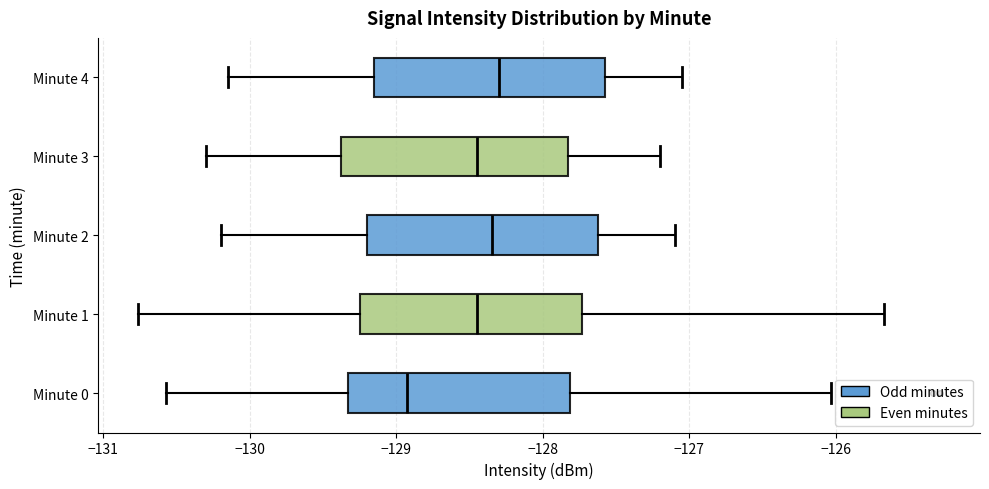

Where is the left edge of the box for Minute 1 on the x-axis? The values are not printed on the chart, so give them approximately, as read against the axis.

-129.2